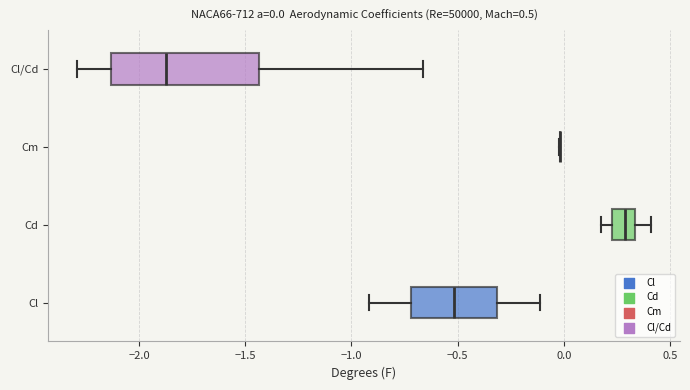

Comparing the boxes themselves (not the whiskers), which one is the widest?

Cl/Cd